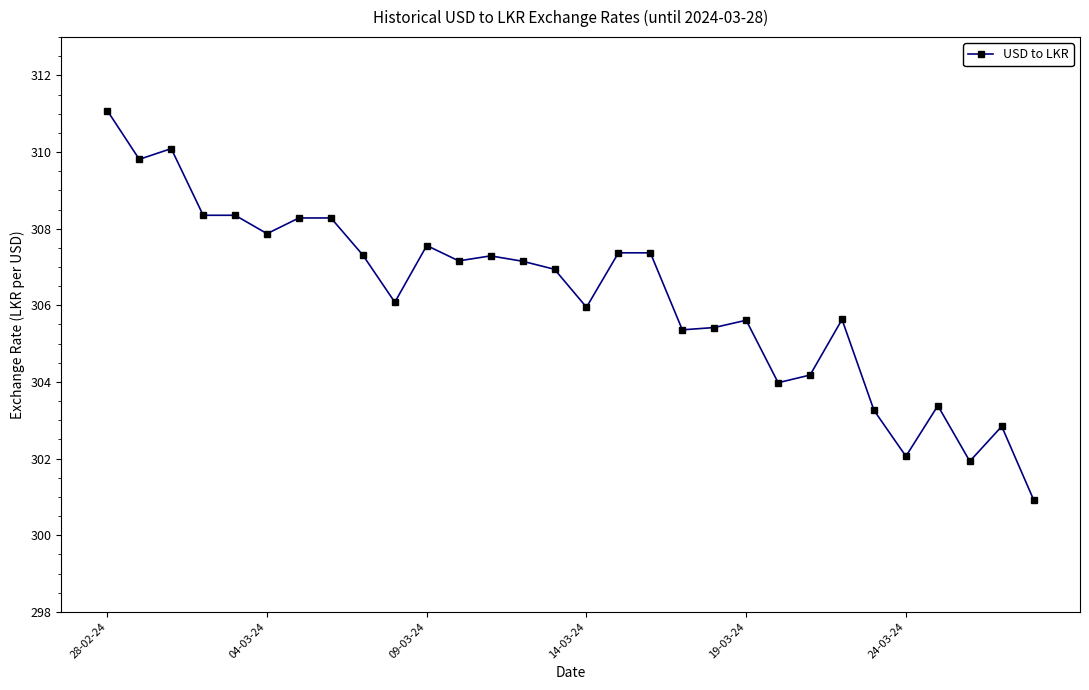

True or false: there are more than 2 points higher than both neighbors.

True